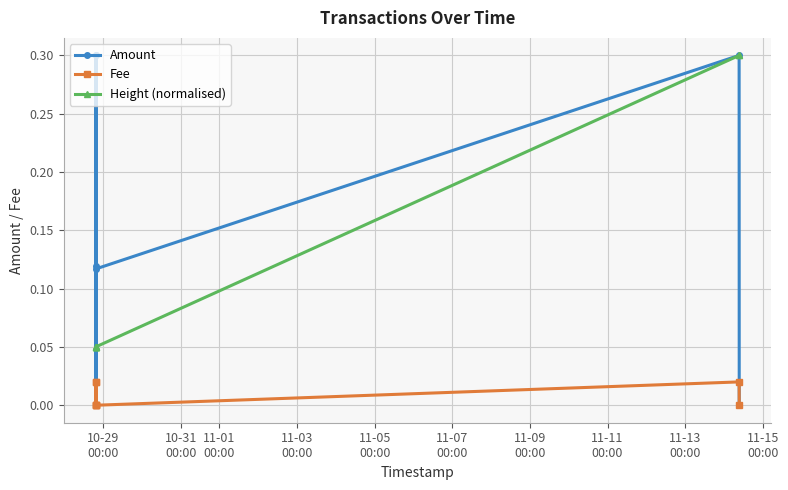

What is the maximum value for Amount?

0.3